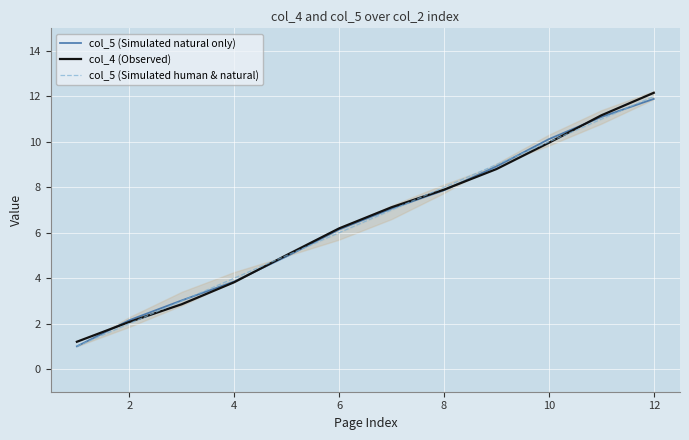

What is the minimum value for col_5 (Simulated natural only)?

1.0